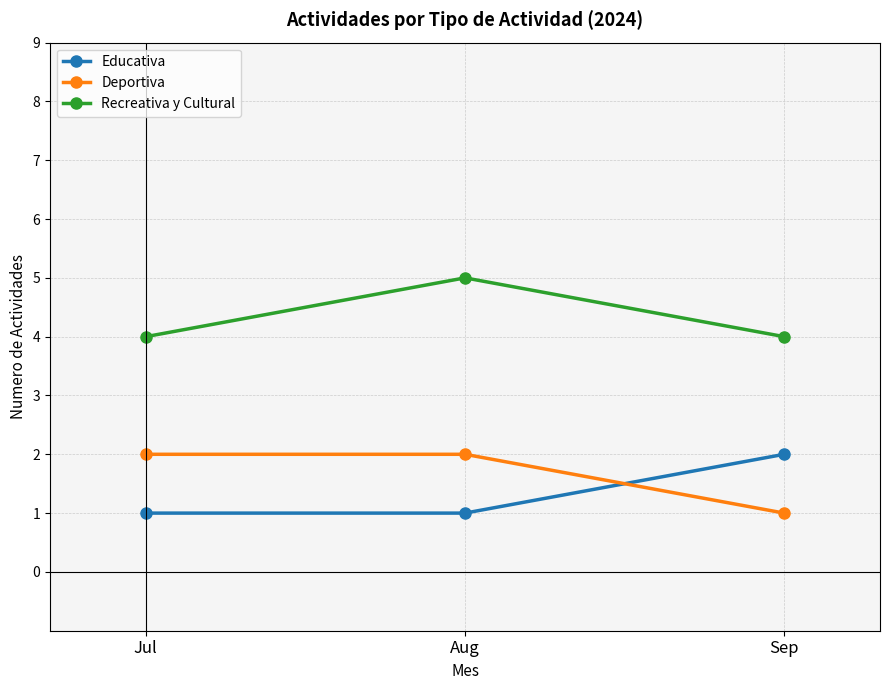

How many data points does each series have?

3